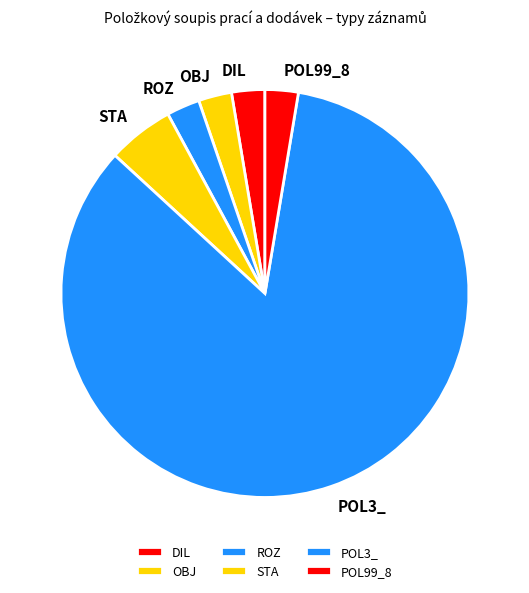

Is the sum of POL99_8 and OBJ greater than half?

No